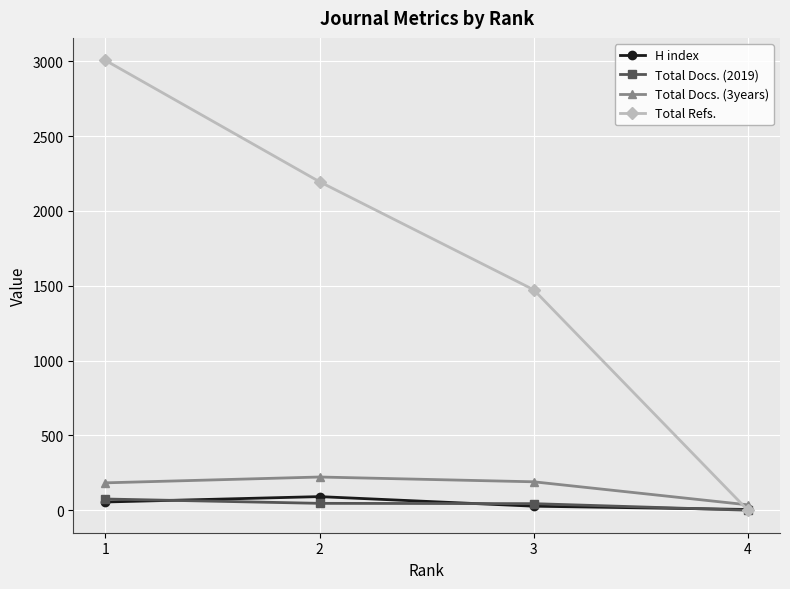

Between which two adjacent categories do Total Docs. (2019) and H index first intersect?

1 and 2